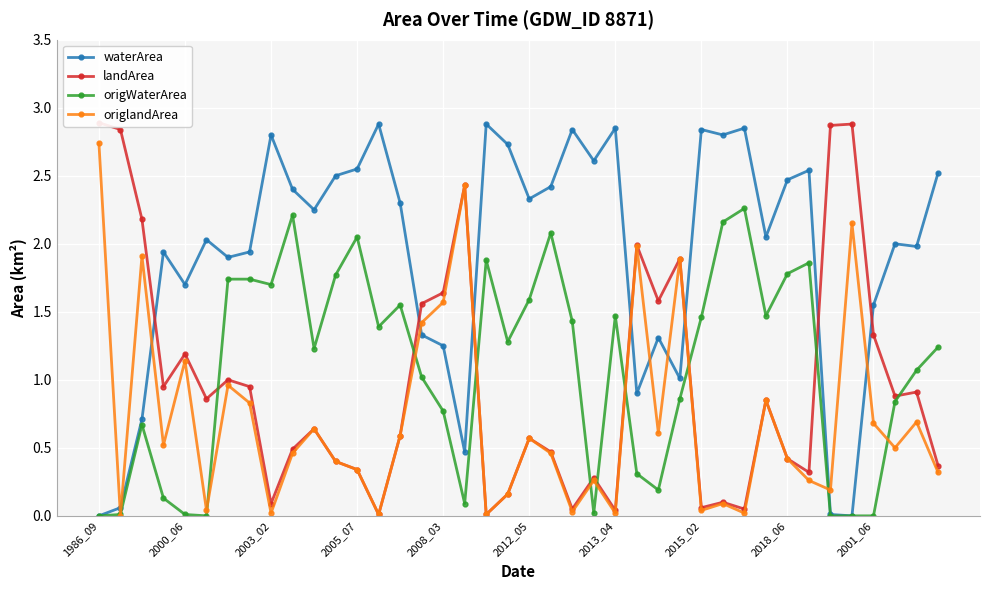

How many lines are shown in the chart?

4